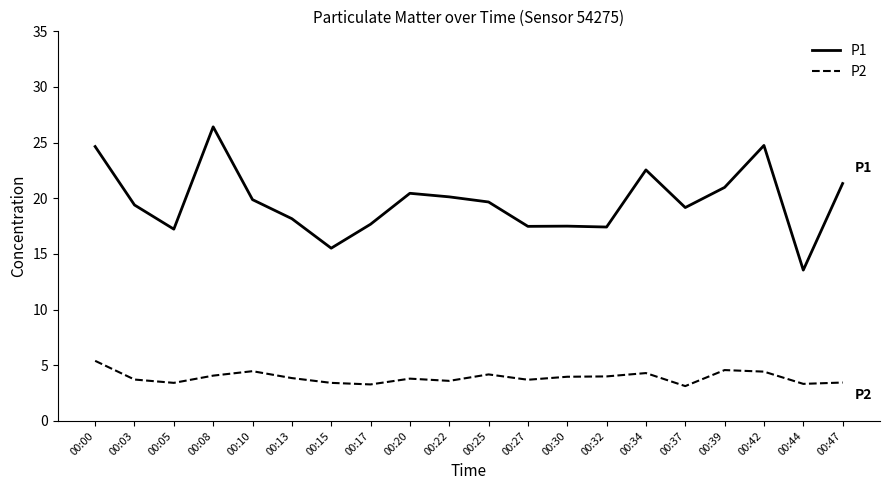

Is it true that P1 equals 22.6 at 00:34?

True